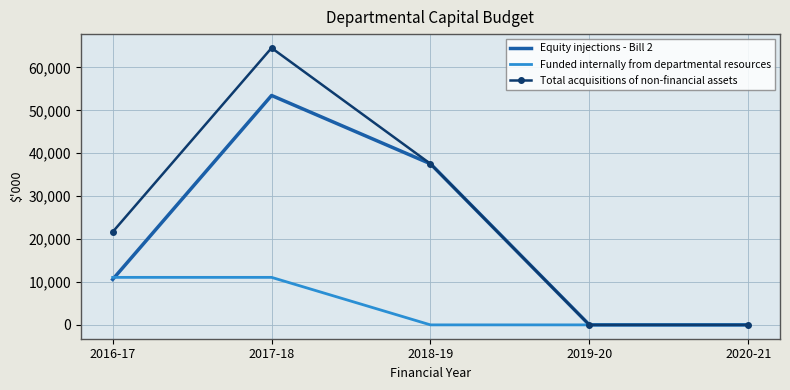

What position from the left is 2019-20?

4